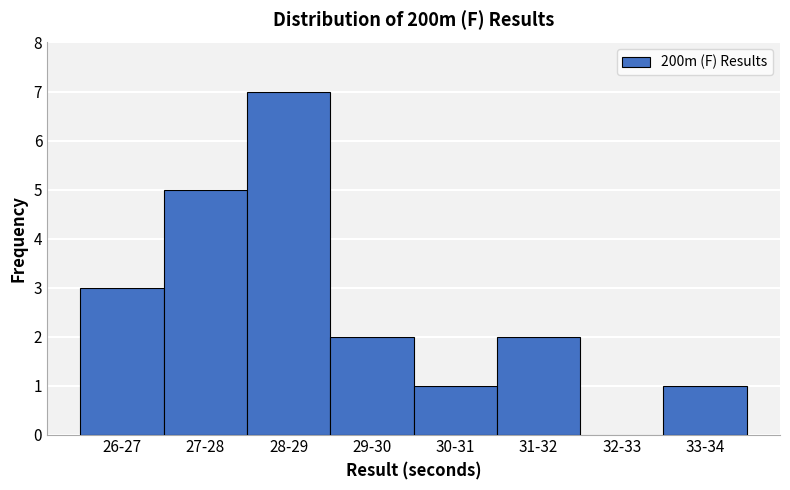

Reading left to right, list all the values displayed in this chart.

26-27=3	27-28=5	28-29=7	29-30=2	30-31=1	31-32=2	32-33=0	33-34=1